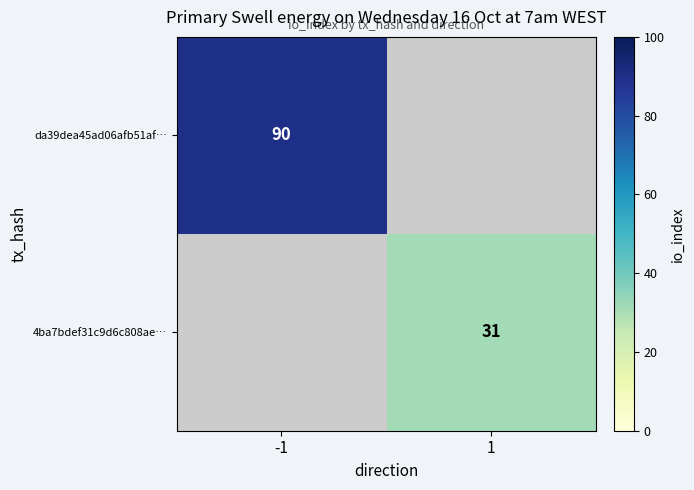

The value of da39dea45ad06afb51af… at -1 is 36. True or false?

False